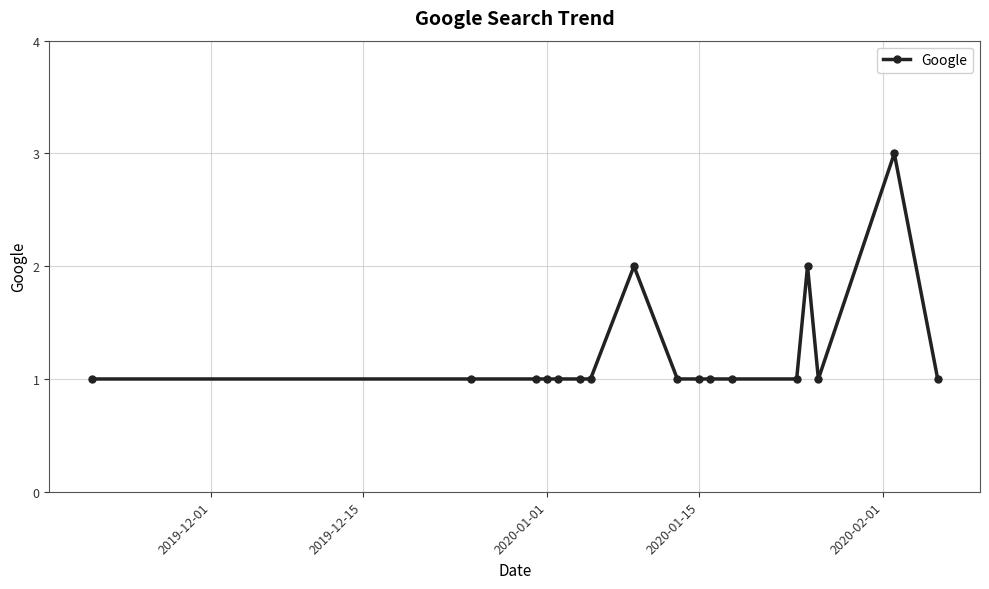

What is the sum of all values?

21